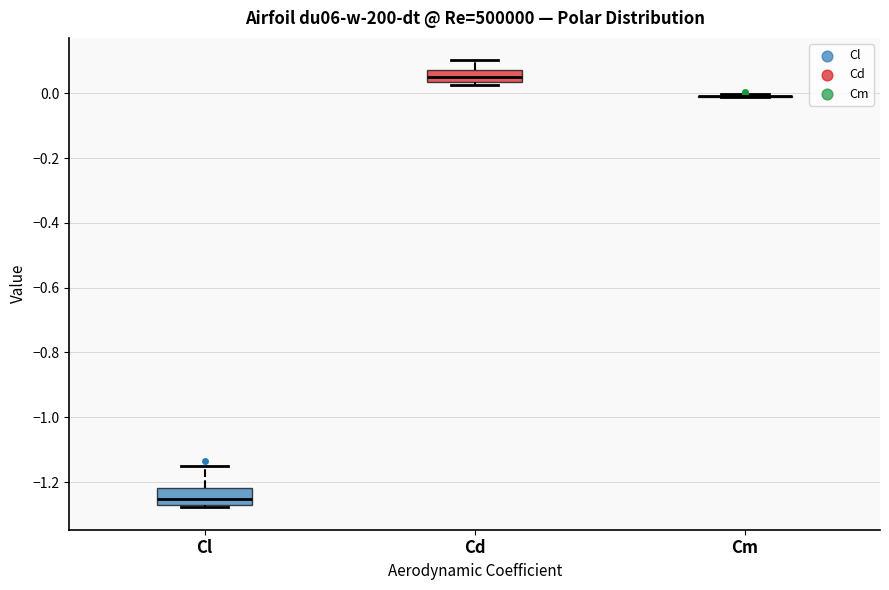

Reading left to right, transcribe this box plot: for each box, give where its median line is, the range the box spans, and where its two whiskers end, as read against the y-axis. The values are not printed on the chart, so give them approximately, as read against the axis.

Cl: median -1.26, box -1.28 to -1.22, whiskers -1.28 (just below the box's lower edge) to -1.16
Cd: median 0.04 (inside the box), box 0.04 to 0.08, whiskers 0.02 to 0.10
Cm: box collapsed to a line at 0.00, whiskers -0.02 to 0.00